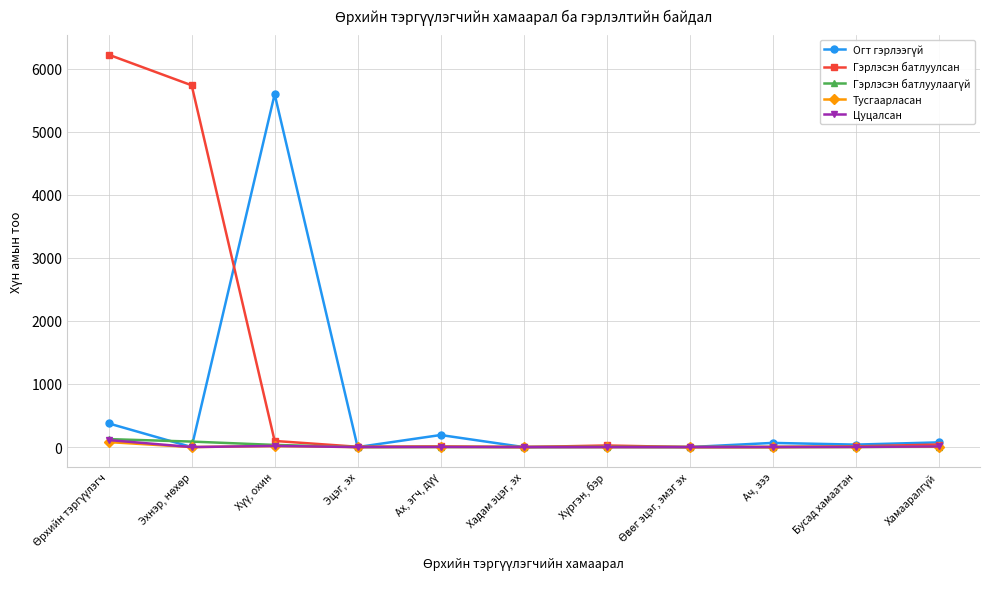

Which series has the largest range (max minus min)?

Гэрлэсэн батлуулсан